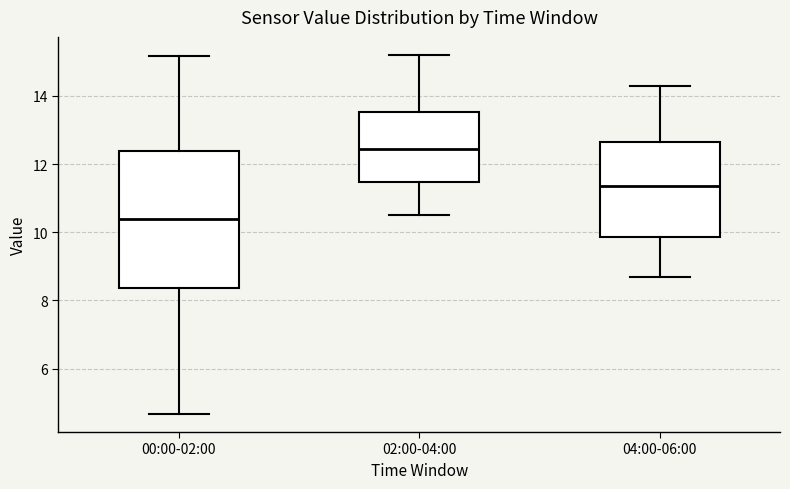

Reading left to right, transcribe this box plot: for each box, give where its median line is, the range the box spans, and where its two whiskers end, as read against the y-axis. The values are not printed on the chart, so give them approximately, as read against the axis.

00:00-02:00: median 10.4, box 8.4 to 12.4, whiskers 4.6 to 15.2
02:00-04:00: median 12.4, box 11.4 to 13.6, whiskers 10.6 to 15.2
04:00-06:00: median 11.4, box 9.8 to 12.6, whiskers 8.8 to 14.4